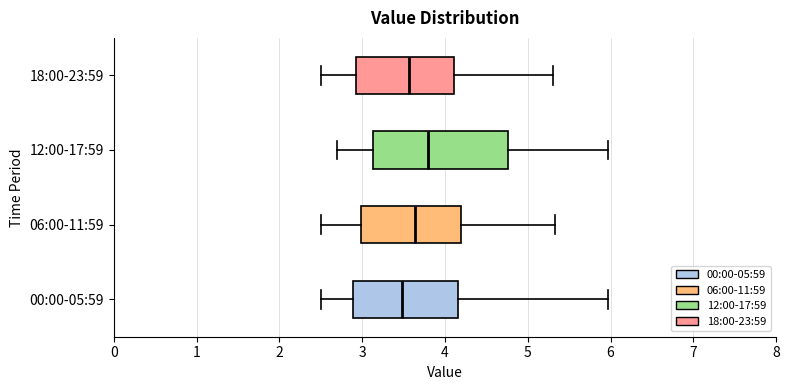

Reading bottom to top, transcribe this box plot: for each box, give where its median line is, the range the box spans, and where its two whiskers end, as read against the x-axis. The values are not printed on the chart, so give them approximately, as read against the axis.

00:00-05:59: median 3.5, box 2.9 to 4.2, whiskers 2.5 to 6.0
06:00-11:59: median 3.6, box 3.0 to 4.2, whiskers 2.5 to 5.3
12:00-17:59: median 3.8, box 3.1 to 4.8, whiskers 2.7 to 6.0
18:00-23:59: median 3.6, box 2.9 to 4.1, whiskers 2.5 to 5.3